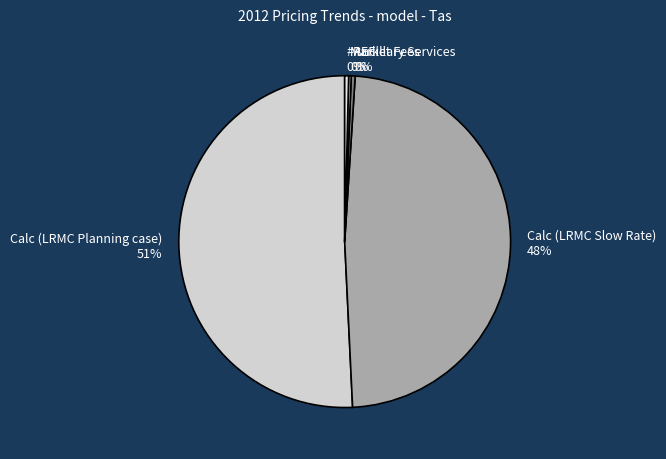

Which category has the biggest portion of the pie?

Calc (LRMC Planning case)